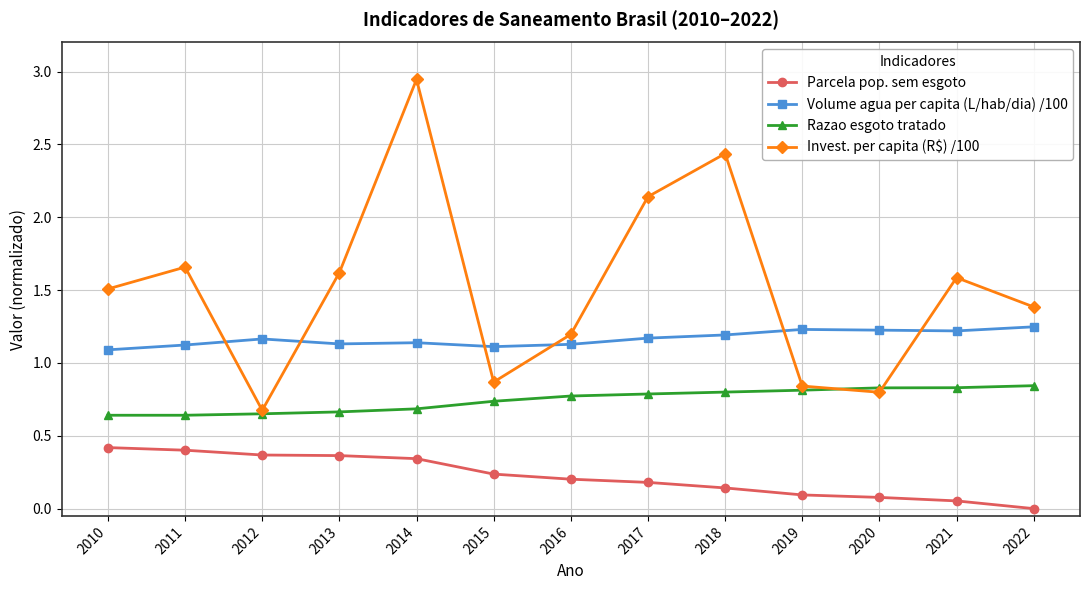

Which series has the largest range (max minus min)?

Invest. per capita (R$) /100